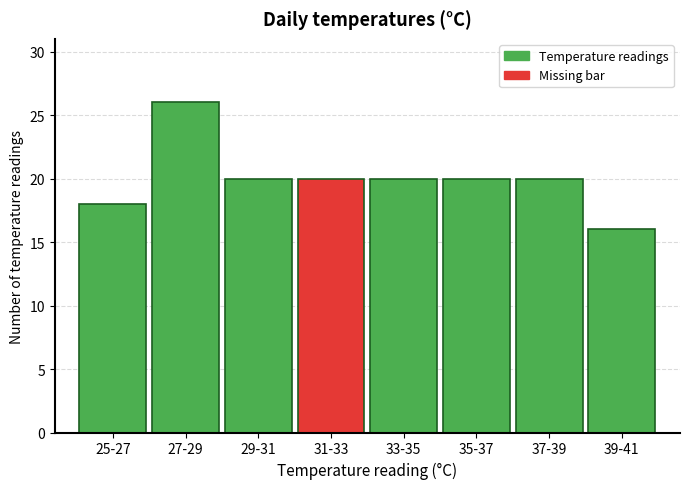

Reading left to right, extract all data points from this chart.

18	26	20	20	20	20	20	16